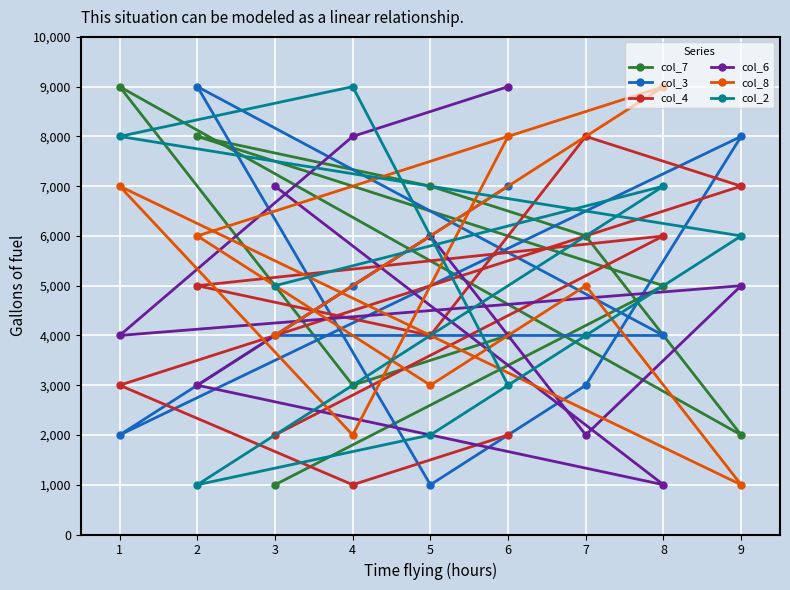

Rank the series at 8 from highest to lowest value.

col_8, col_2, col_4, col_7, col_3, col_6